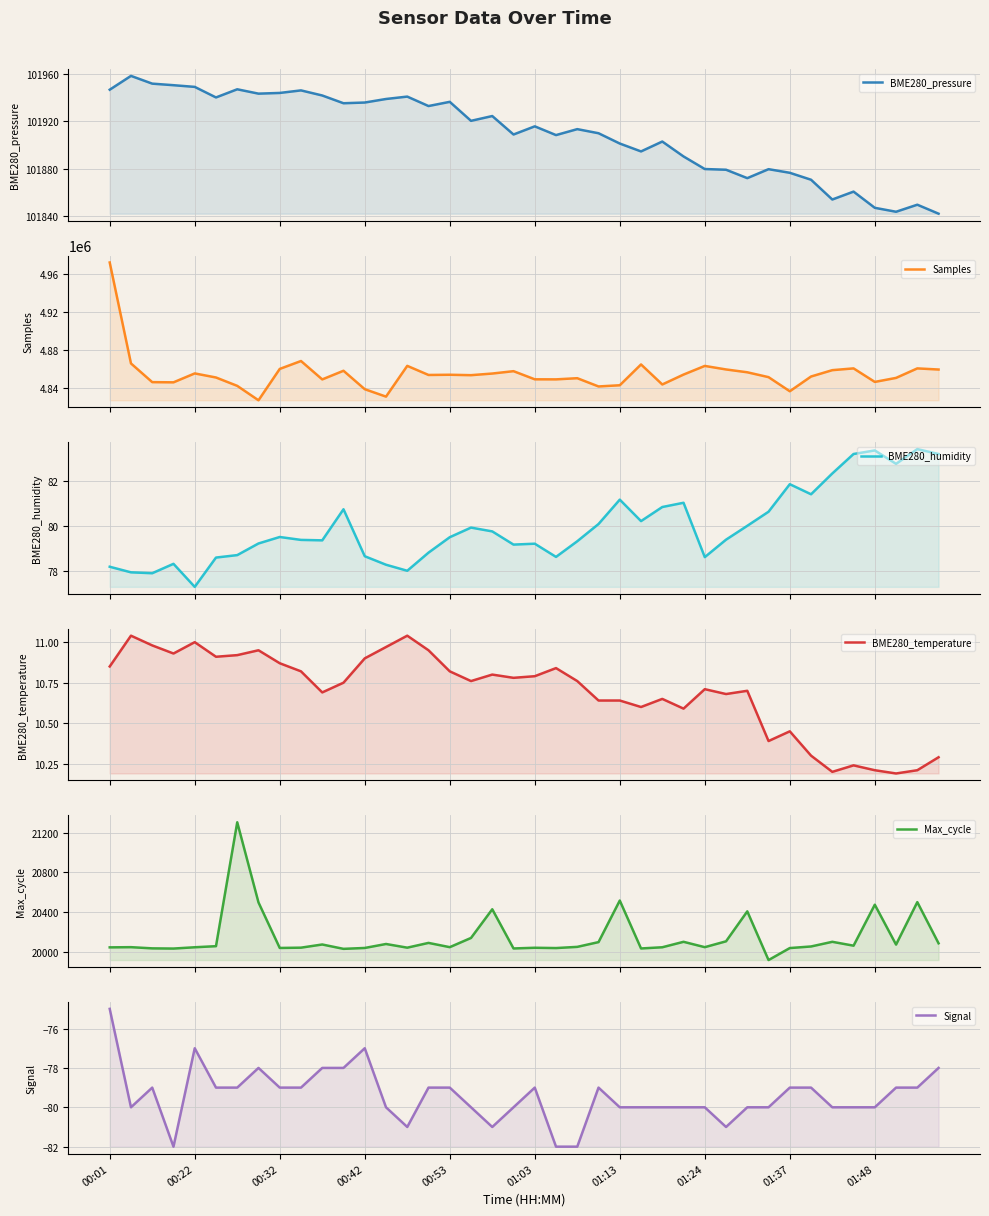

True or false: BME280_pressure and BME280_temperature intersect in this chart.

False